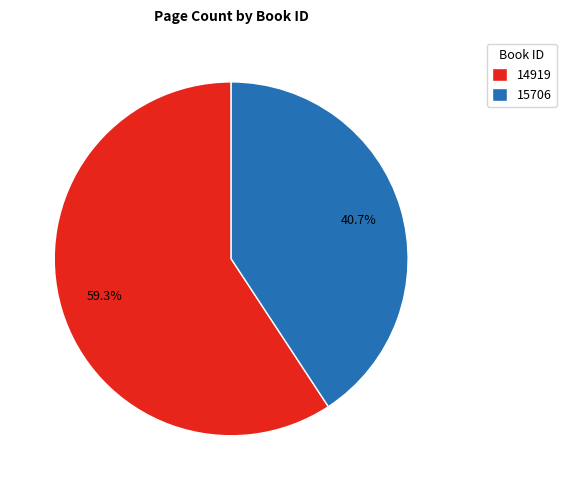

Do 14919 and 15706 together represent more than half of the pie?

Yes